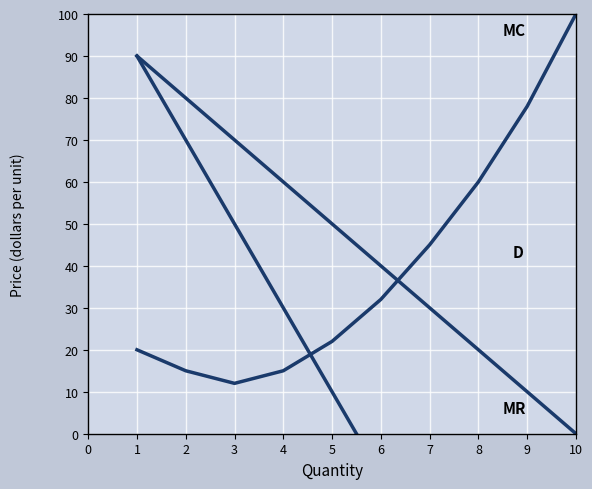

True or false: D has a value of 21 at 6.

False